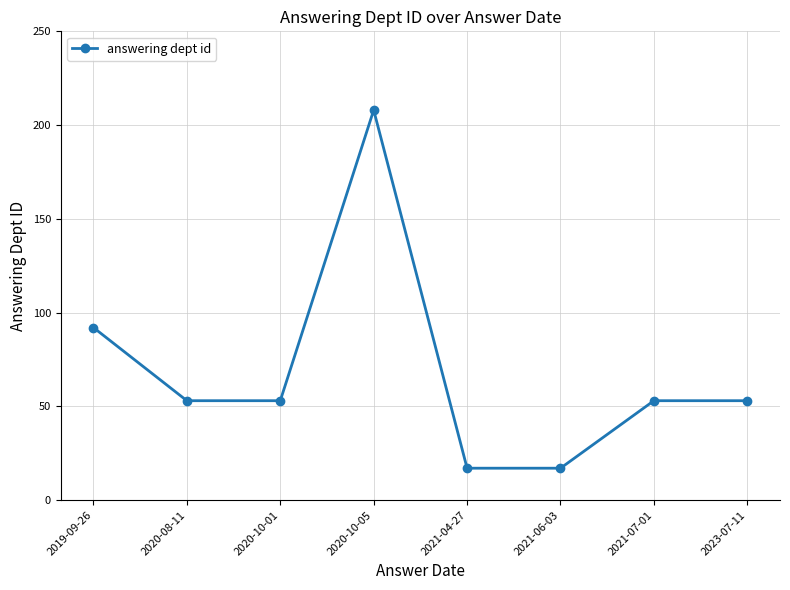

Between 2021-07-01 and 2021-04-27, which is larger?

2021-07-01